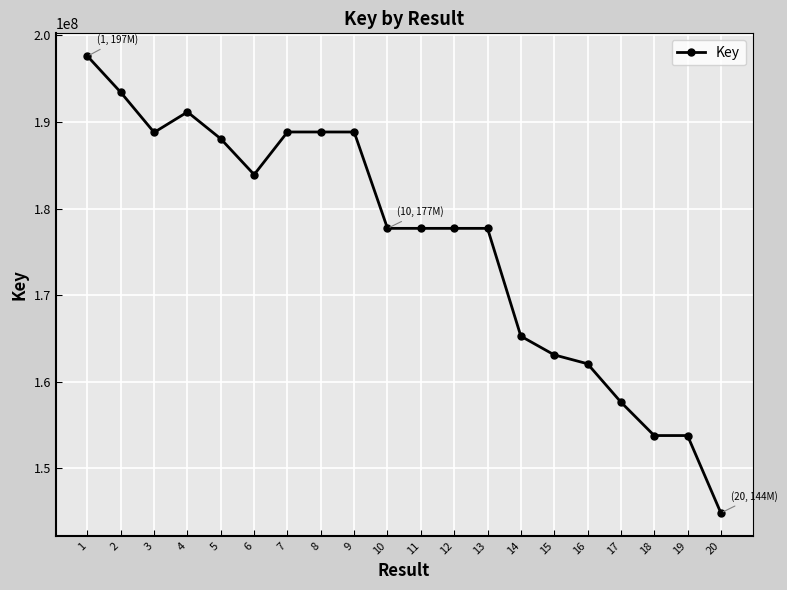

What is the ratio of the value at 14 to the value at 8?

0.9